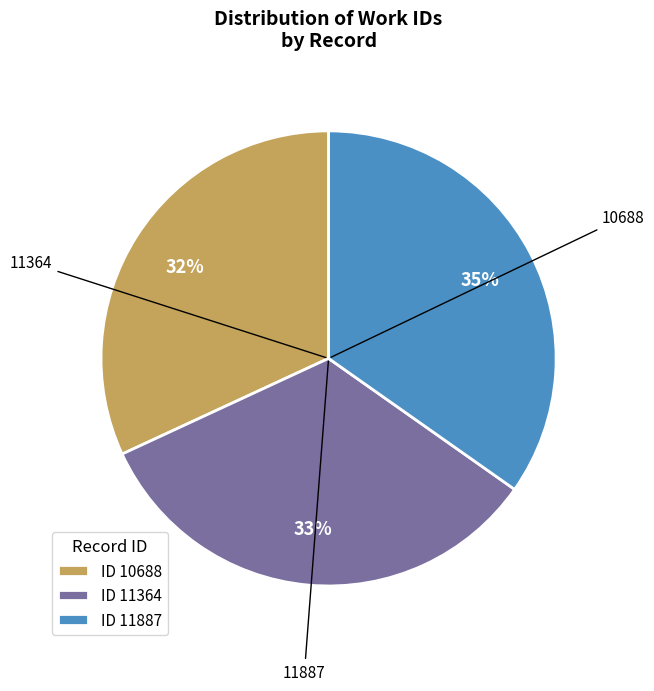

Does any single category account for the majority?

No